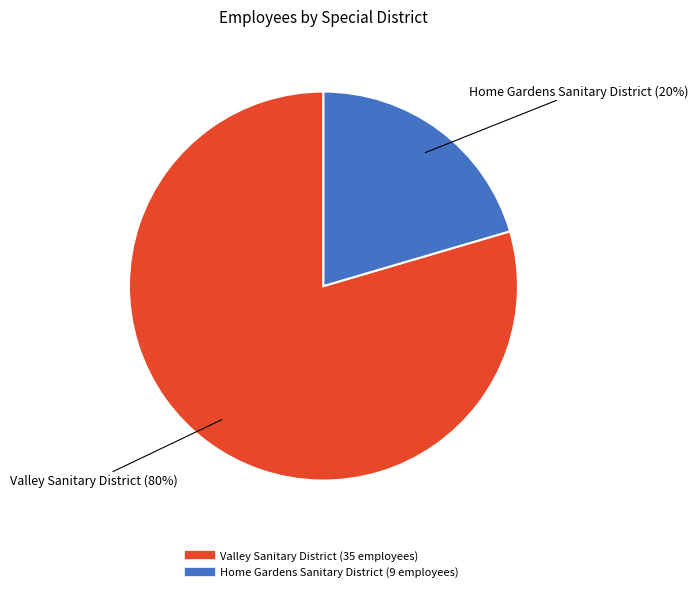

Does any single category account for the majority?

Yes